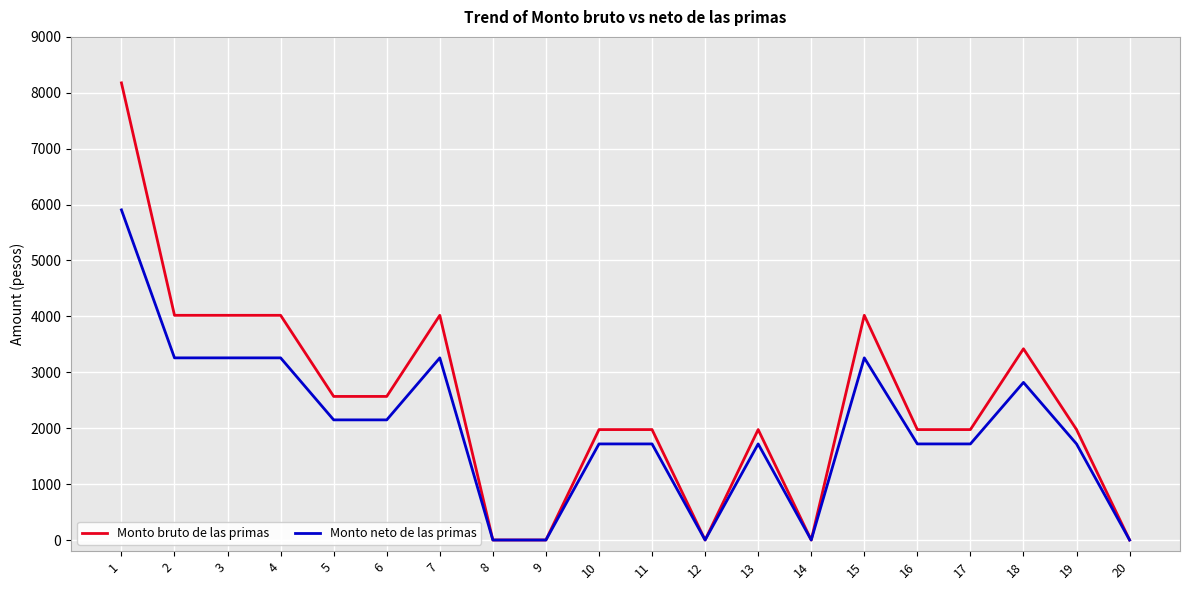

What is the average value of the Monto neto de las primas series?

1981.3